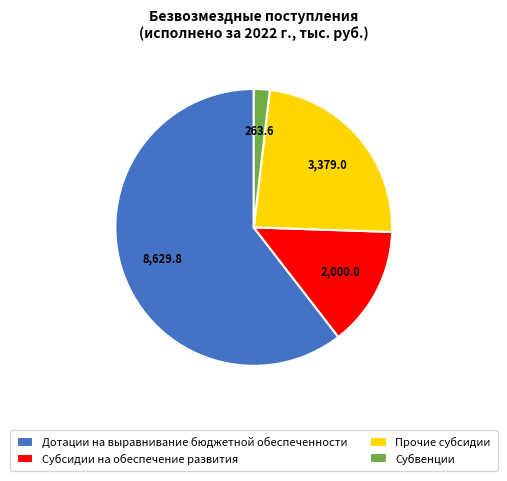

Does Дотации на выравнивание бюджетной обеспеченности represent more than half of the total?

Yes